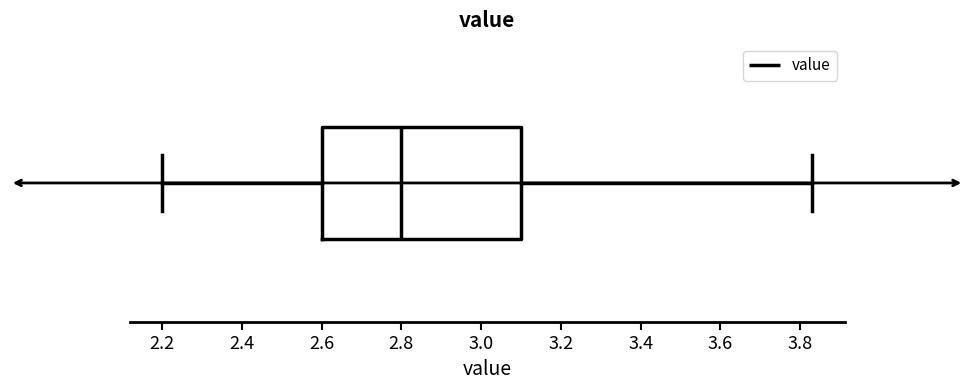

Transcribe this box plot: give where the median line is, the range the box spans, and where the two whiskers end, as read against the x-axis. The values are not printed on the chart, so give them approximately, as read against the axis.

median 2.80, box 2.60 to 3.10, whiskers 2.20 to 3.84